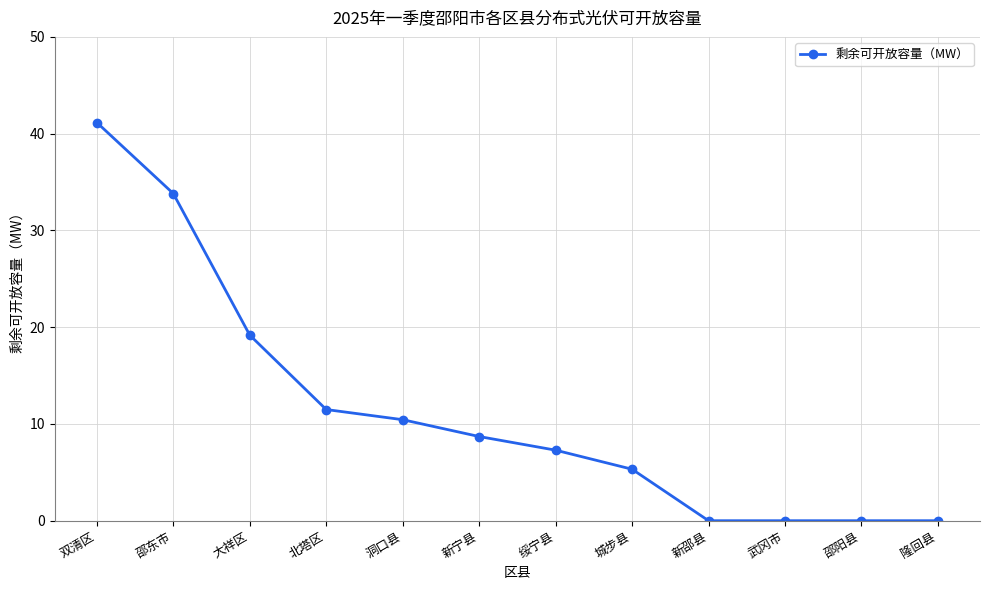

What is the label of the 11th point from the right?

邵东市